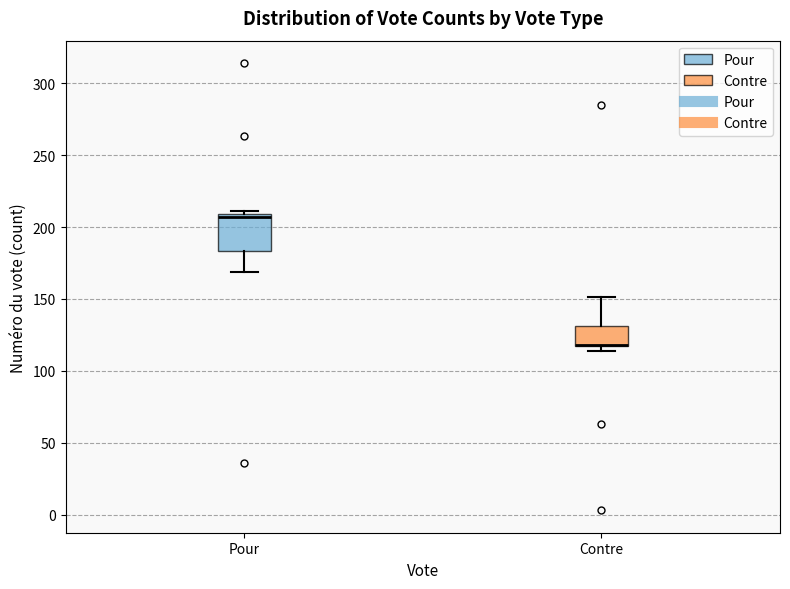

Reading left to right, transcribe this box plot: for each box, give where its median line is, the range the box spans, and where its two whiskers end, as read against the y-axis. The values are not printed on the chart, so give them approximately, as read against the axis.

Pour: median 205, box 185 to 210, whiskers 170 to 210 (just above the box's upper edge)
Contre: median 120 (drawn on the box's lower edge), box 120 to 130, whiskers 115 to 150